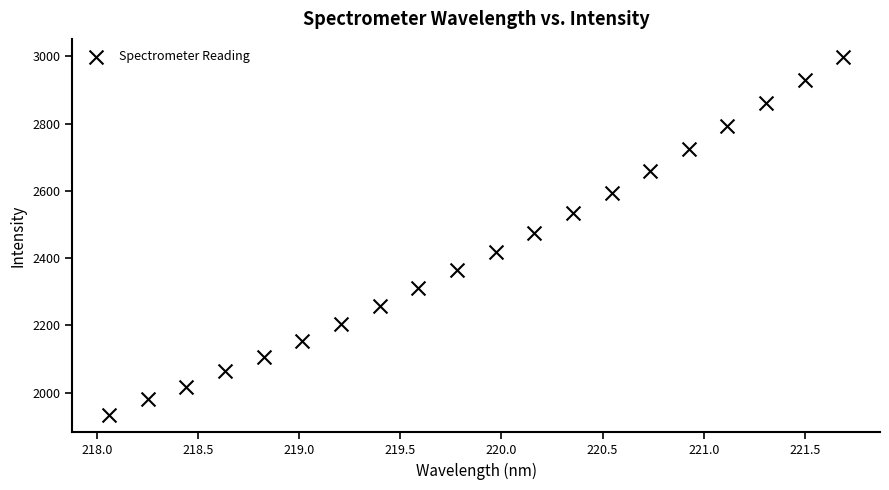

What is the range of Y values (max minus min)?

1063.6